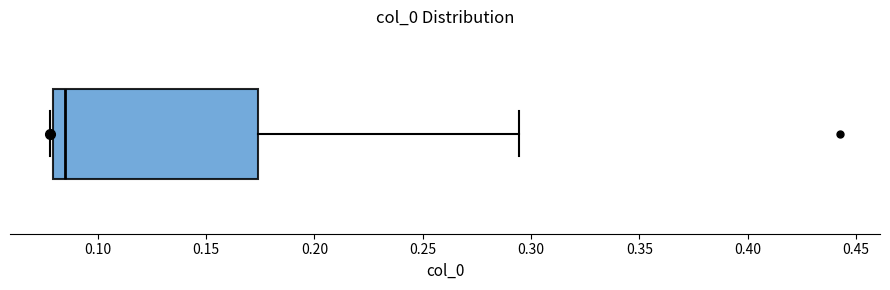

Where is the right edge of the box on the x-axis? The values are not printed on the chart, so give them approximately, as read against the axis.

0.175